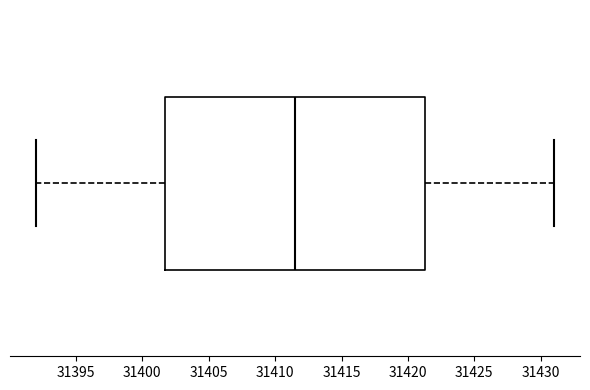

Where is the right edge of the box on the x-axis? The values are not printed on the chart, so give them approximately, as read against the axis.

31421.5